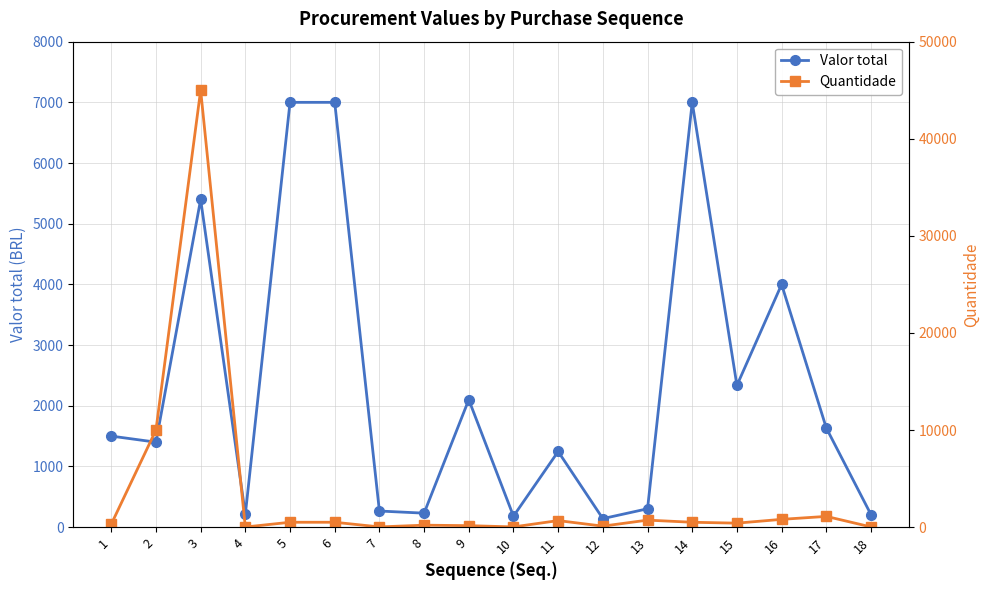

Between which two adjacent categories do Quantidade and Valor total first intersect?

1 and 2